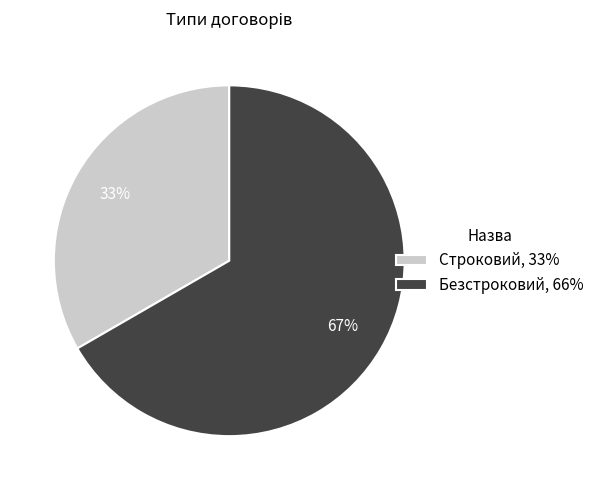

Rank the categories by value from highest to lowest.

Безстроковий, Строковий